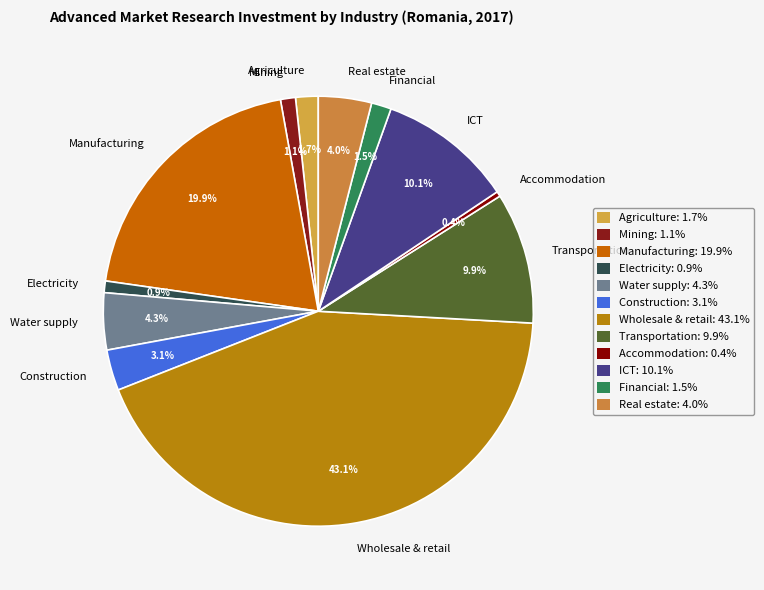

What percentage do Real estate and Electricity together represent?

4.9%